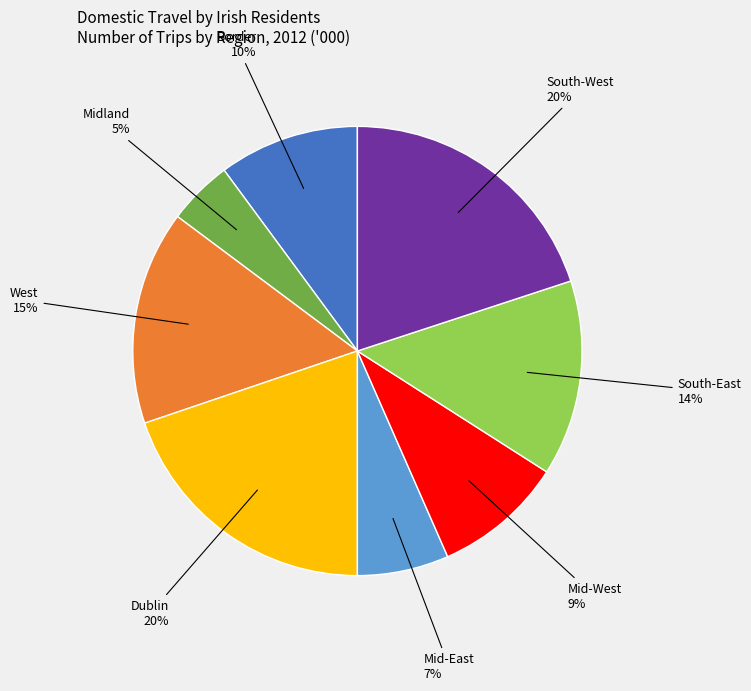

Is Midland the majority of the pie?

No